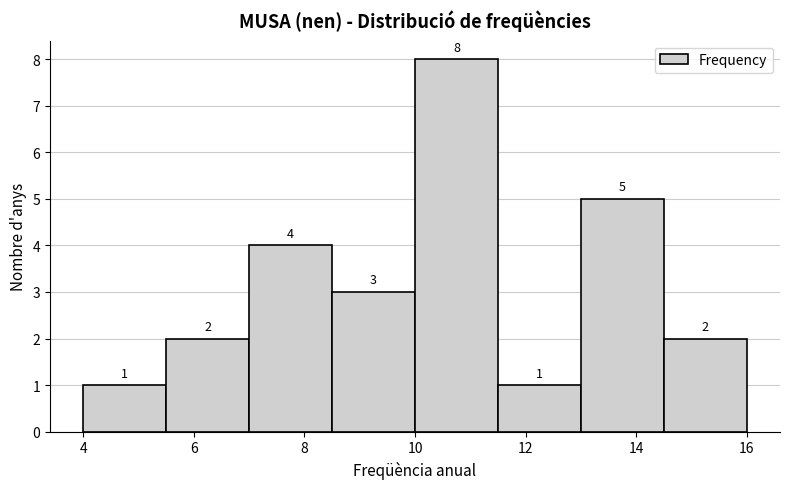

Over which range of the x-axis is the bar tallest?

10.0 to 11.5